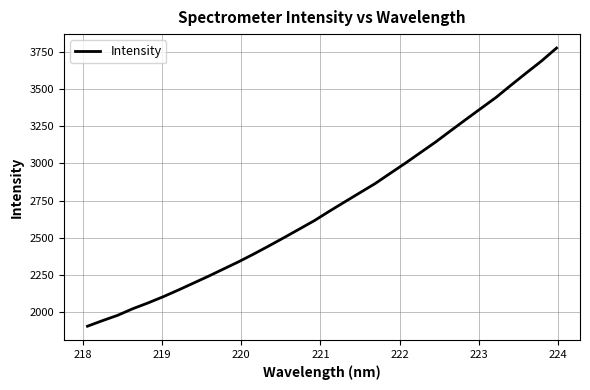

True or false: there are more than 2 points higher than both neighbors.

False